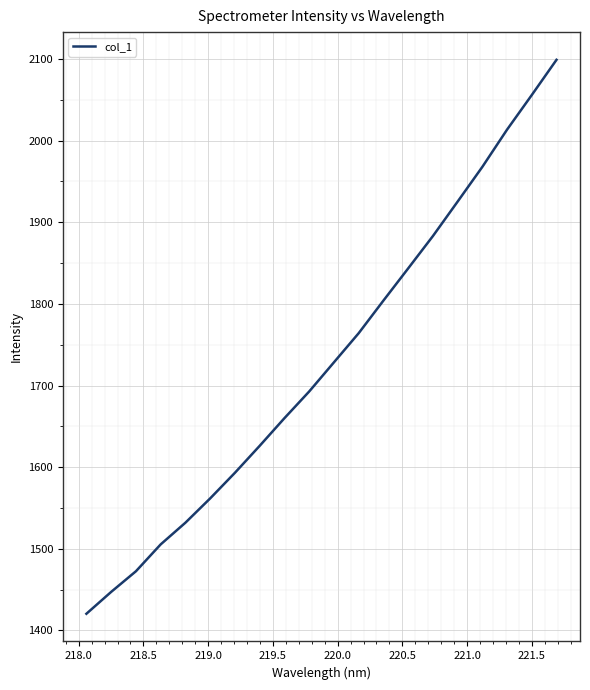

What is the difference between the maximum and minimum values?

678.7